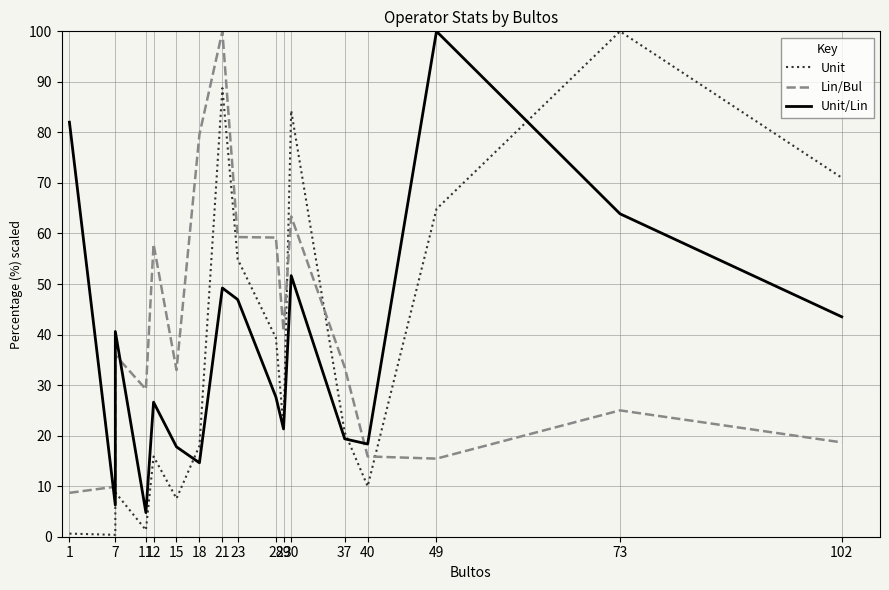

Rank the series by their maximum value, from highest to lowest.

Unit, Lin/Bul, Unit/Lin